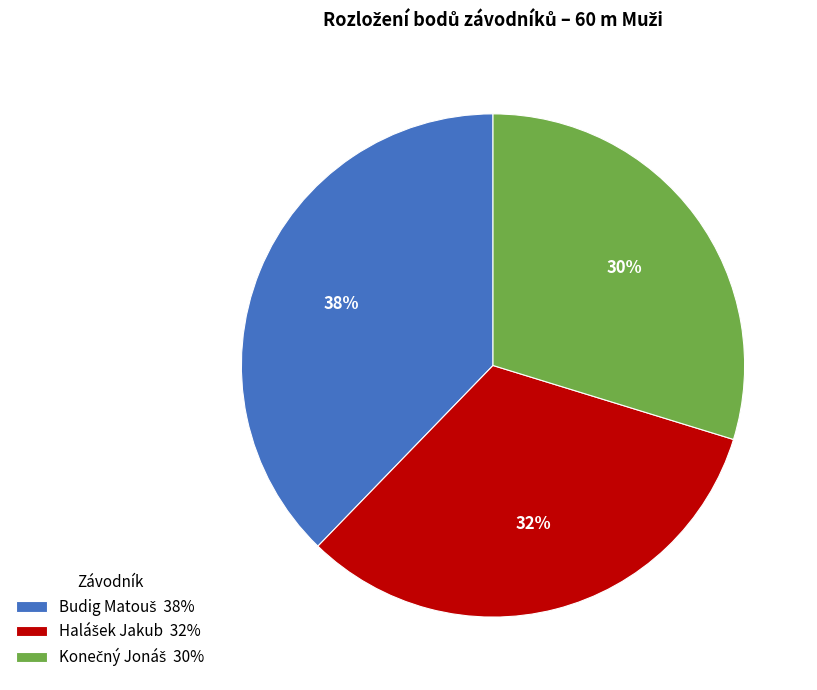

Does any single category account for the majority?

No